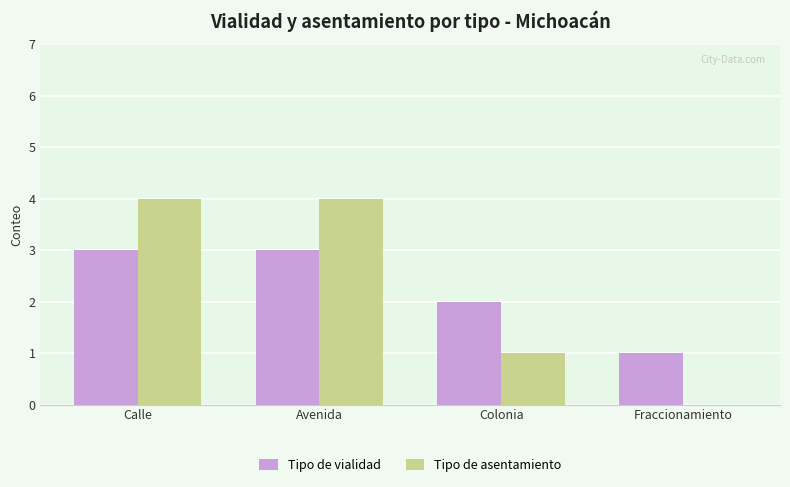

What is the total value across all series at Calle?

7